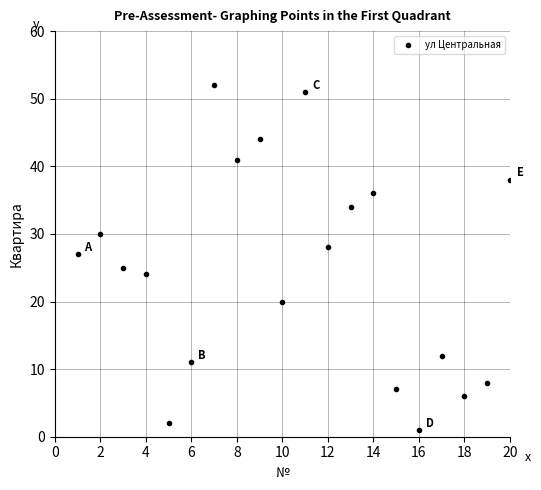

What is the range of Y values (max minus min)?

51